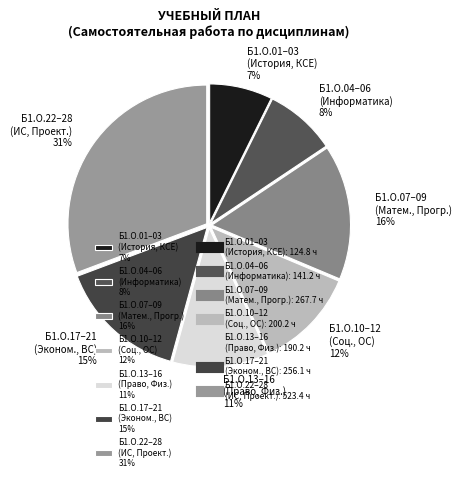

Which has a higher value, Б1.О.07–09 (Матем., Прогр.) 16% or Б1.О.17–21 (Эконом., ВС) 15%?

Б1.О.07–09 (Матем., Прогр.) 16%